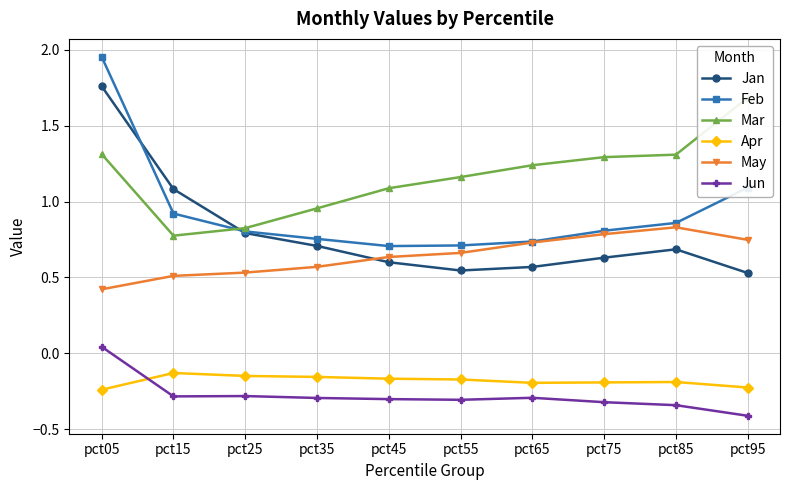

Rank the series by their maximum value, from highest to lowest.

Feb, Jan, Mar, May, Jun, Apr